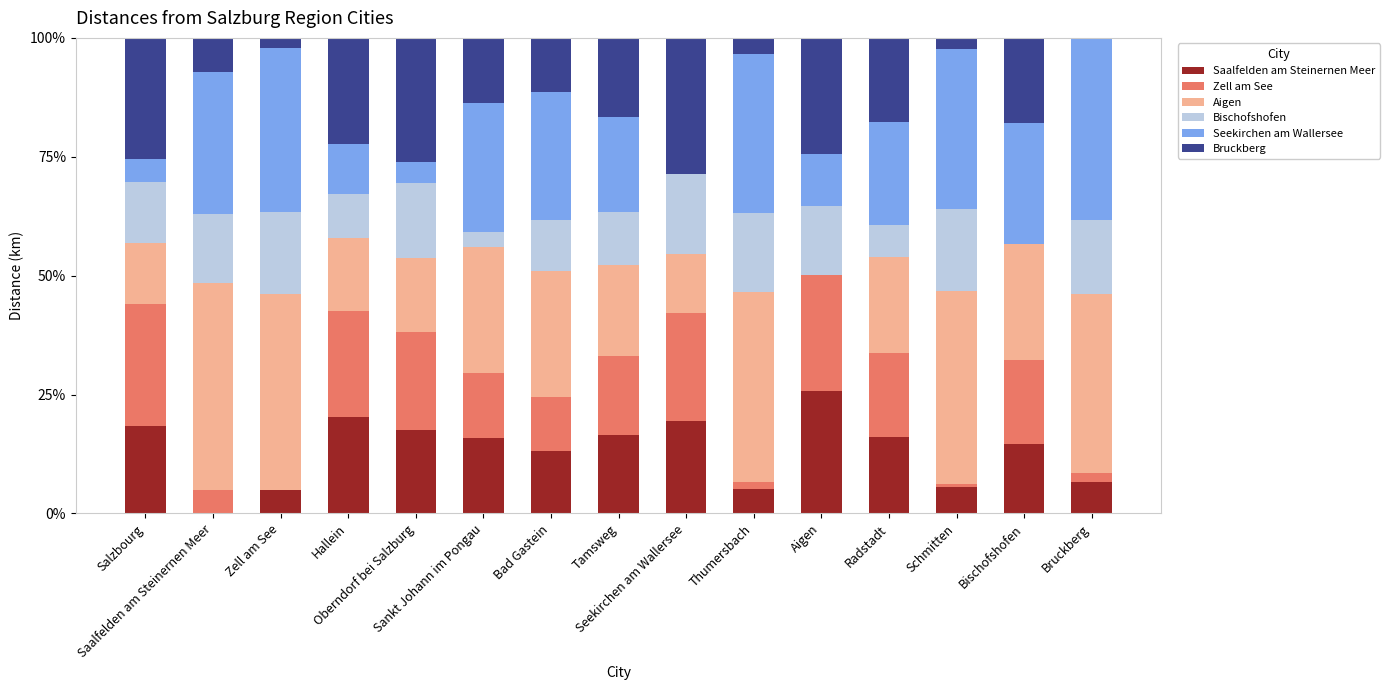

Which series has the largest range (max minus min)?

Aigen